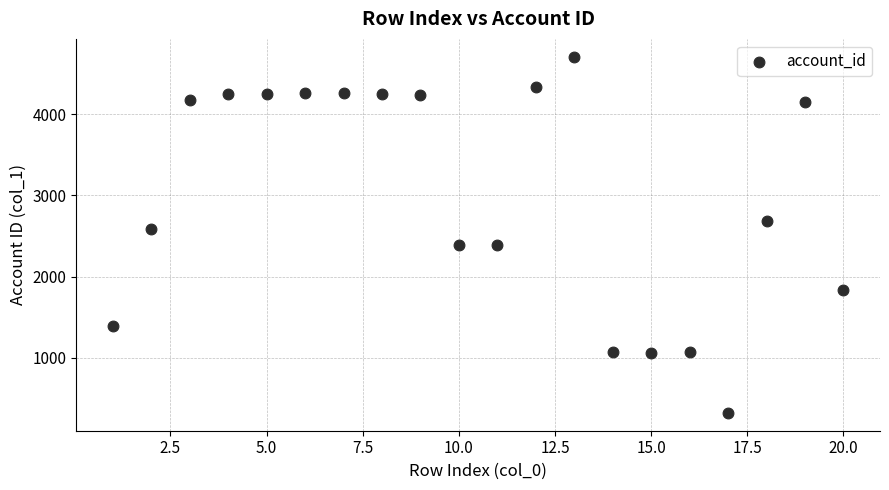

What Y value in the scatter plot is closest to 2514?

2582